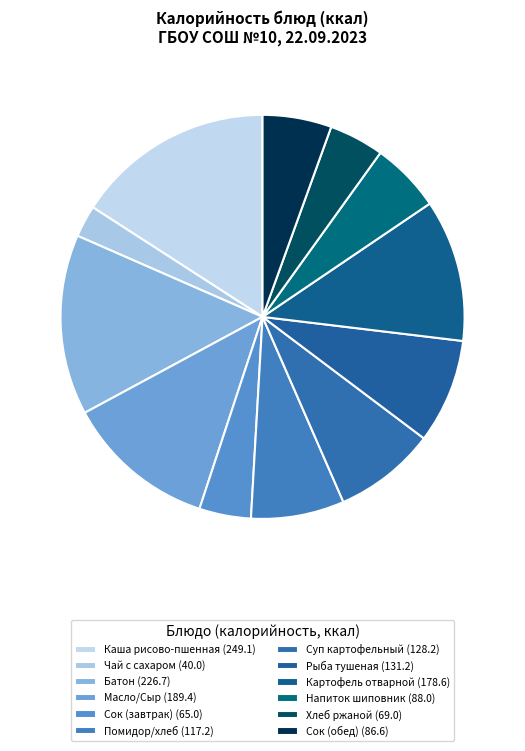

How many segments does this pie chart have?

12